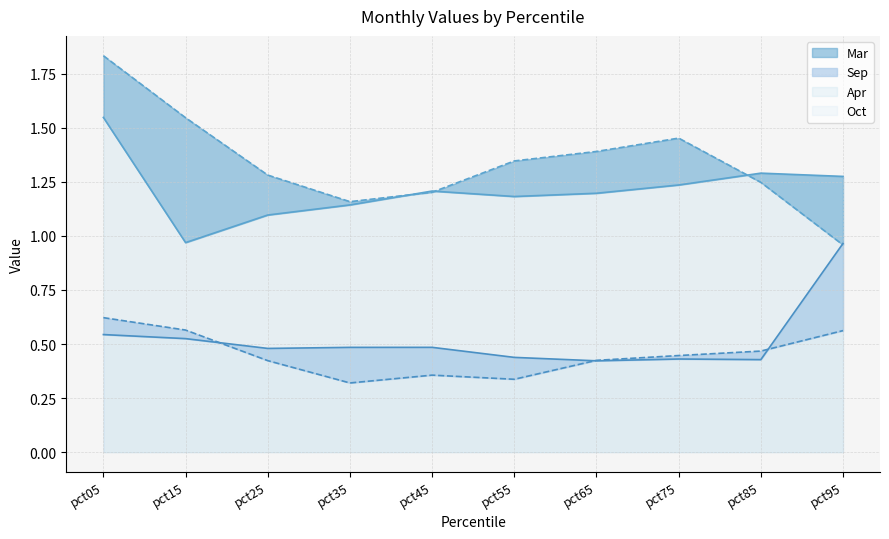

True or false: Sep has more than 2 points higher than both neighbors.

False